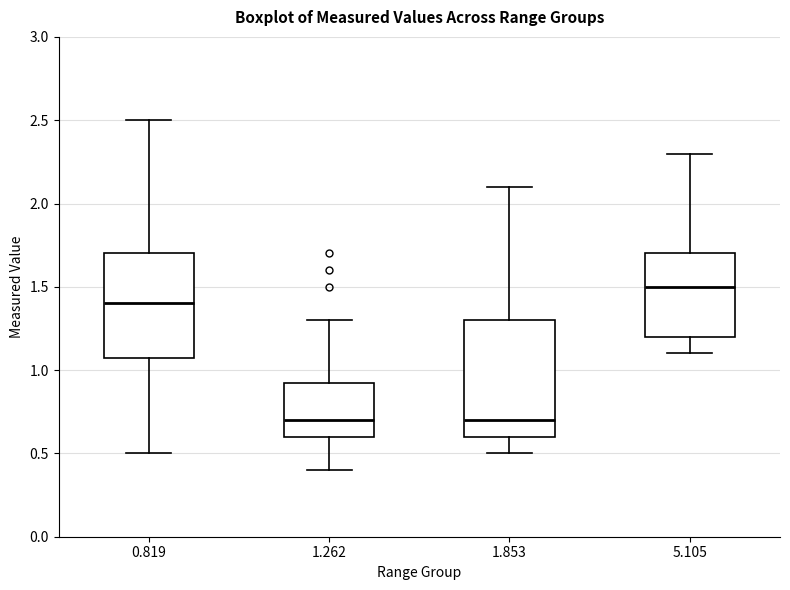

Reading left to right, transcribe this box plot: for each box, give where its median line is, the range the box spans, and where its two whiskers end, as read against the y-axis. The values are not printed on the chart, so give them approximately, as read against the axis.

0.819: median 1.40, box 1.10 to 1.70, whiskers 0.50 to 2.50
1.262: median 0.70, box 0.60 to 0.95, whiskers 0.40 to 1.30
1.853: median 0.70, box 0.60 to 1.30, whiskers 0.50 to 2.10
5.105: median 1.50, box 1.20 to 1.70, whiskers 1.10 to 2.30